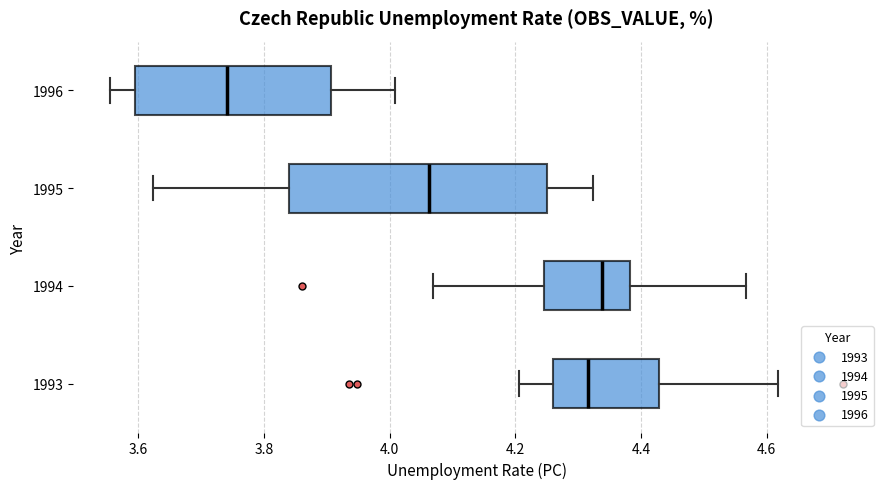

Which box's median line is the furthest to the right?

1994